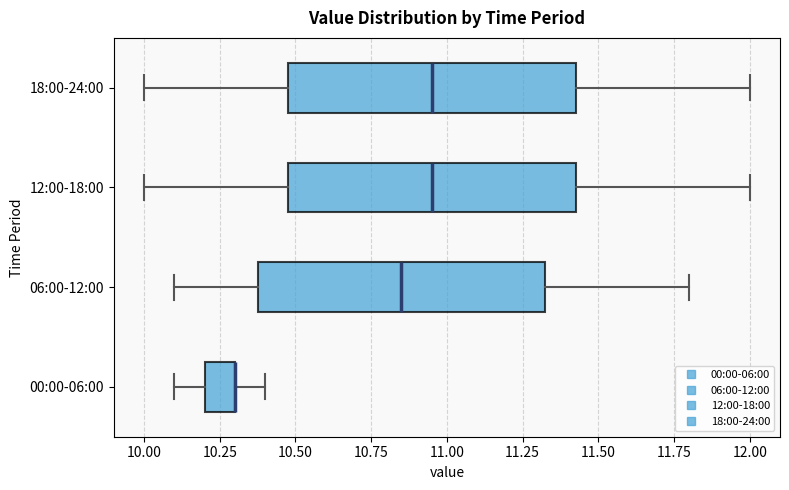

Reading bottom to top, transcribe this box plot: for each box, give where its median line is, the range the box spans, and where its two whiskers end, as read against the x-axis. The values are not printed on the chart, so give them approximately, as read against the axis.

00:00-06:00: median 10.30 (drawn on the box's right edge), box 10.20 to 10.30, whiskers 10.10 to 10.40
06:00-12:00: median 10.85, box 10.40 to 11.35, whiskers 10.10 to 11.80
12:00-18:00: median 10.95, box 10.50 to 11.45, whiskers 10.00 to 12.00
18:00-24:00: median 10.95, box 10.50 to 11.45, whiskers 10.00 to 12.00